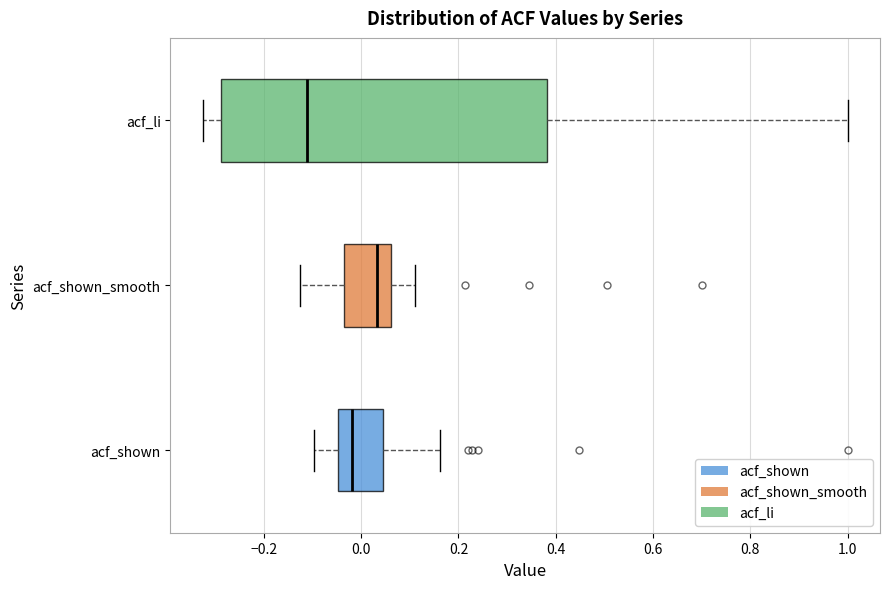

Which box has the furthest to the right median line?

acf_shown_smooth